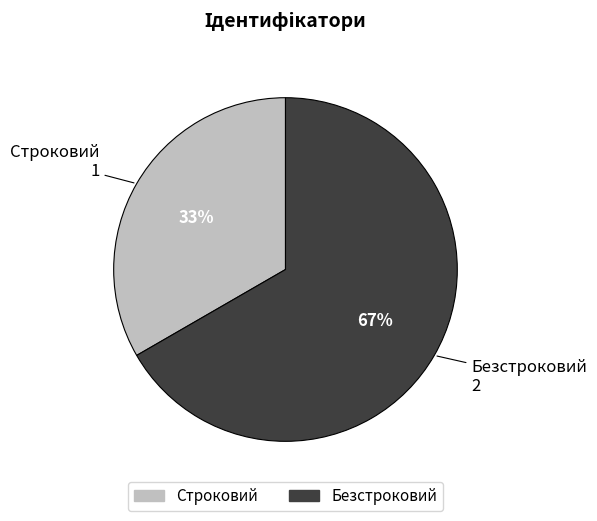

How many slices are in this pie chart?

2